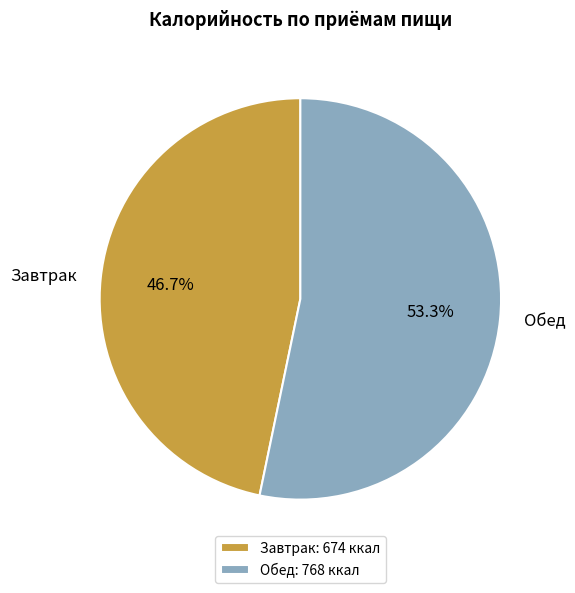

True or false: Завтрак accounts for 54% of the total.

False